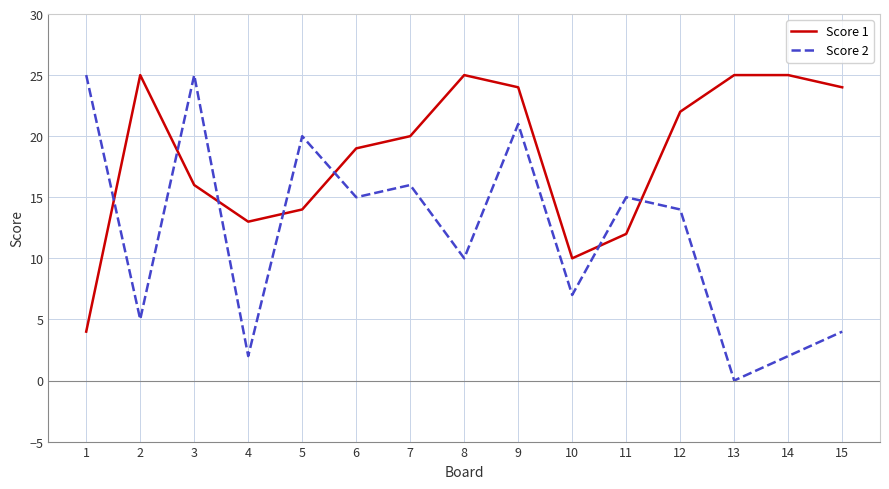

Which series has the largest total across all categories?

Score 1